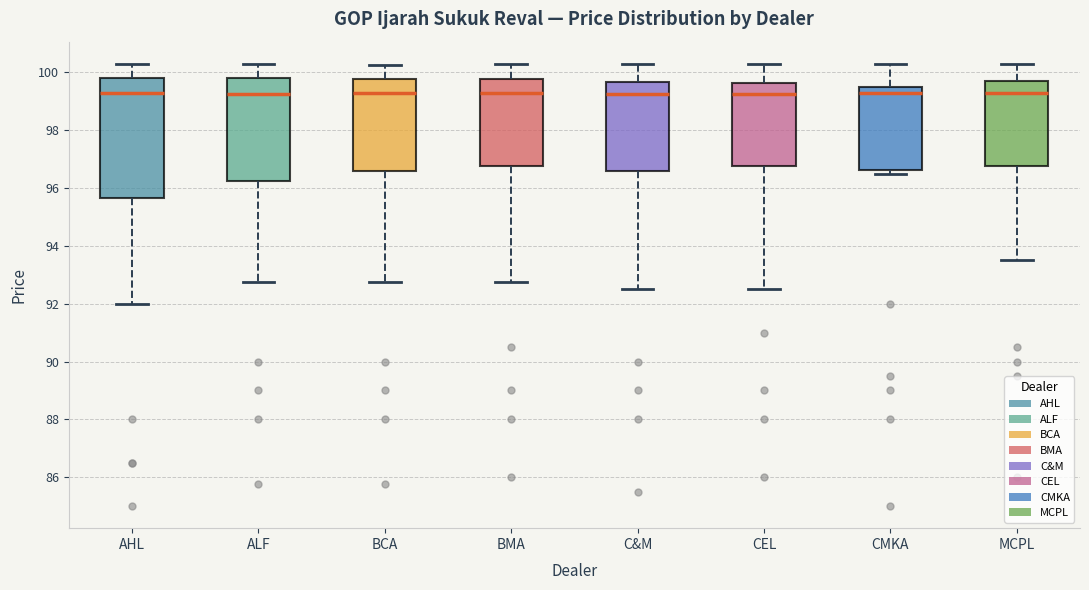

Reading left to right, read every box against the y-axis: the position of its median line, the range the box covers, and the ends of its whiskers. The values are not printed on the chart, so give them approximately, as read against the axis.

AHL: median 99.4, box 95.6 to 99.8, whiskers 92.0 to 100.4
ALF: median 99.2, box 96.2 to 99.8, whiskers 92.8 to 100.4
BCA: median 99.4, box 96.6 to 99.8, whiskers 92.8 to 100.2
BMA: median 99.4, box 96.8 to 99.8, whiskers 92.8 to 100.4
C&M: median 99.2, box 96.6 to 99.6, whiskers 92.6 to 100.4
CEL: median 99.2, box 96.8 to 99.6, whiskers 92.6 to 100.4
CMKA: median 99.4, box 96.6 to 99.6, whiskers 96.6 (just below the box's lower edge) to 100.4
MCPL: median 99.4, box 96.8 to 99.8, whiskers 93.6 to 100.4